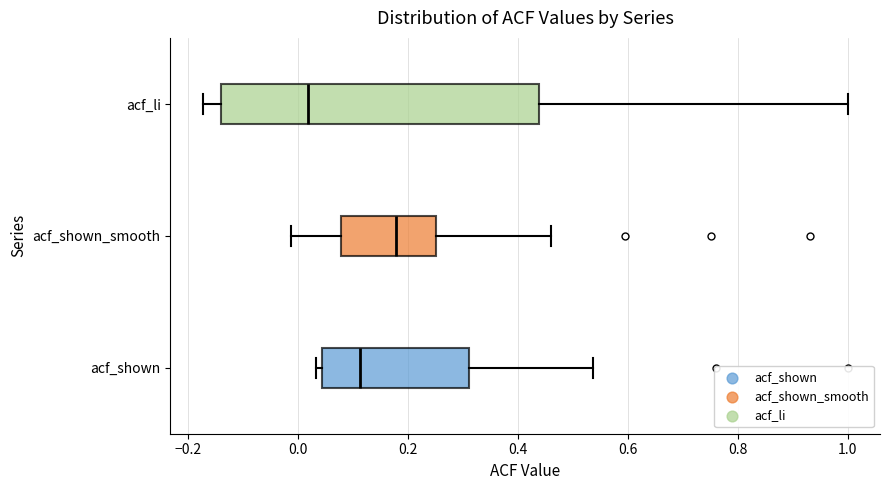

Reading bottom to top, read every box against the x-axis: the position of its median line, the range the box covers, and the ends of its whiskers. The values are not printed on the chart, so give them approximately, as read against the axis.

acf_shown: median 0.12, box 0.04 to 0.32, whiskers 0.04 (just left of the box's left edge) to 0.54
acf_shown_smooth: median 0.18, box 0.08 to 0.26, whiskers -0.02 to 0.46
acf_li: median 0.02, box -0.14 to 0.44, whiskers -0.18 to 1.00